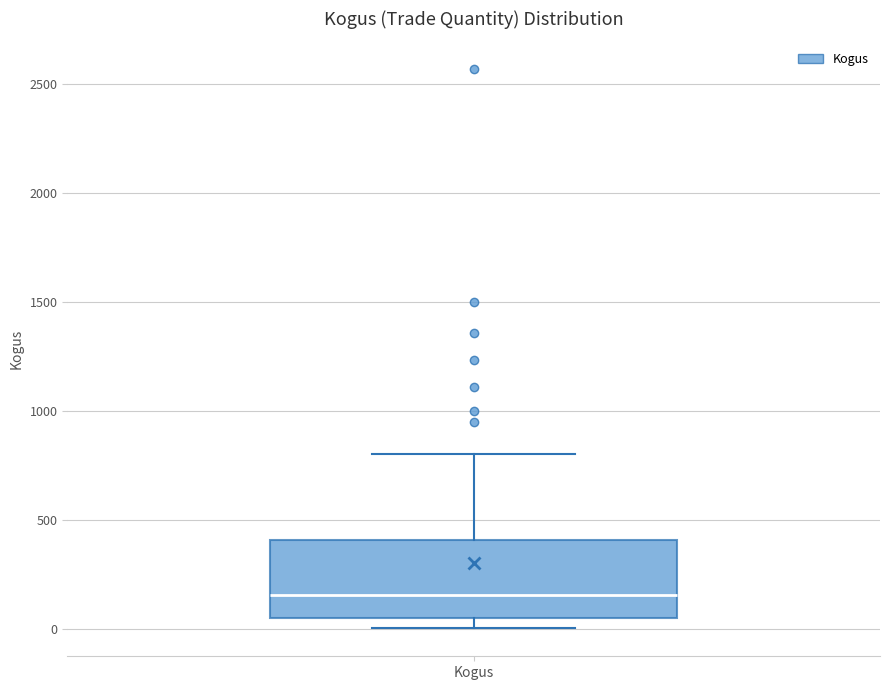

Transcribe this box plot: give where the median line is, the range the box spans, and where the two whiskers end, as read against the y-axis. The values are not printed on the chart, so give them approximately, as read against the axis.

median 150, box 50 to 400, whiskers 0 to 800